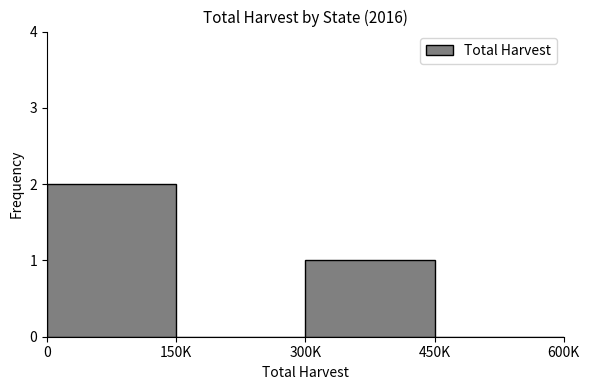

Reading left to right, extract all data points from this chart.

0=2	150K=0	300K=1	450K=0